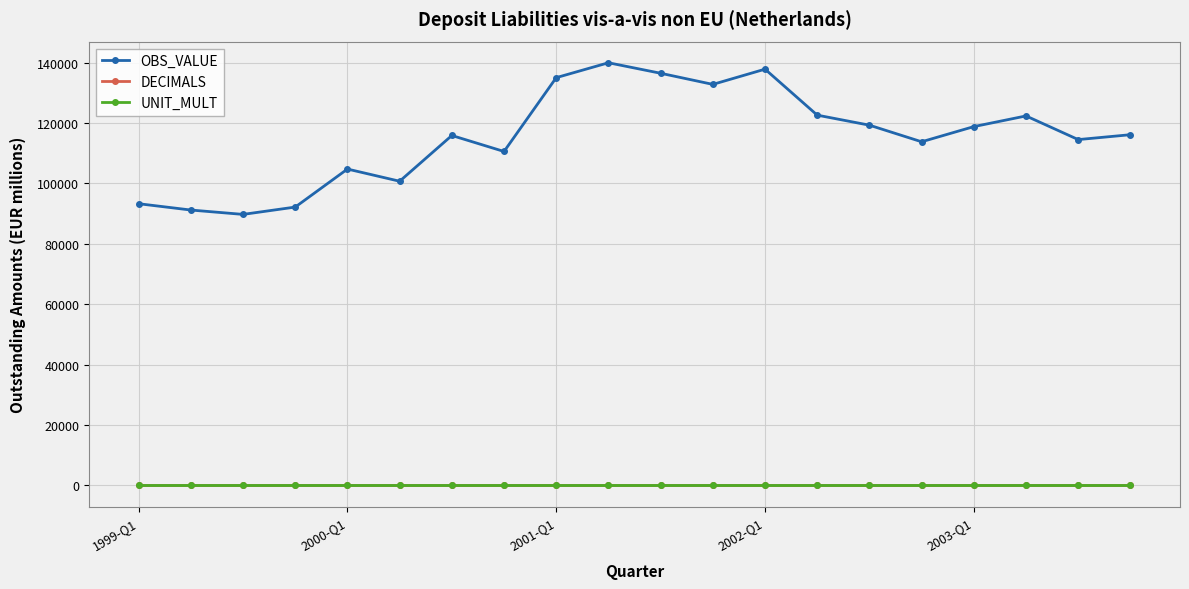

True or false: OBS_VALUE has more than 0 interior local peaks.

True